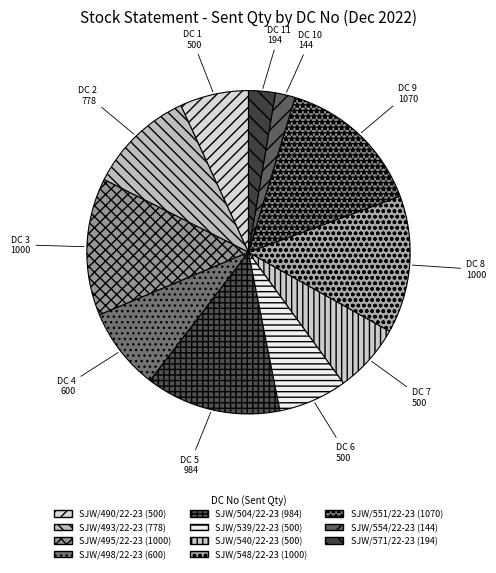

What is the smallest slice in the pie chart?

SJW/554/22-23